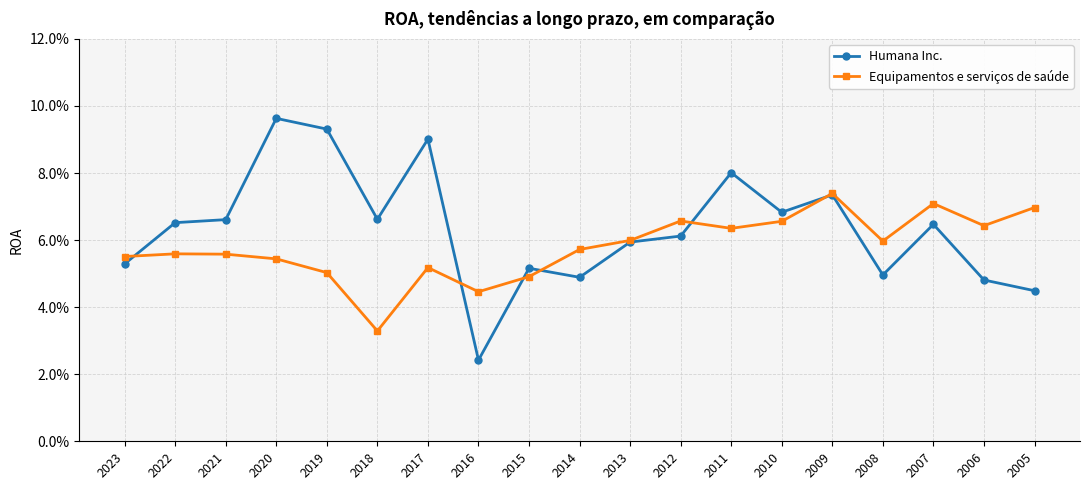

What are all the series names shown in the legend?

Humana Inc., Equipamentos e serviços de saúde